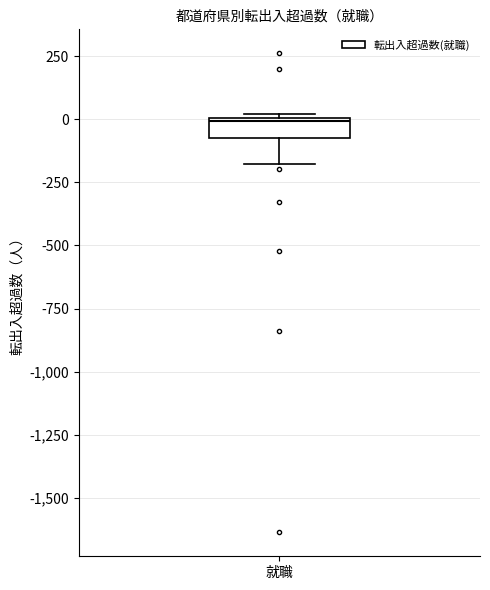

Read this box plot against the y-axis: the position of the median line, the range covered by the box, and the ends of both whiskers. The values are not printed on the chart, so give them approximately, as read against the axis.

median 0, box -100 to 0, whiskers -200 to 0 (just above the box's upper edge)